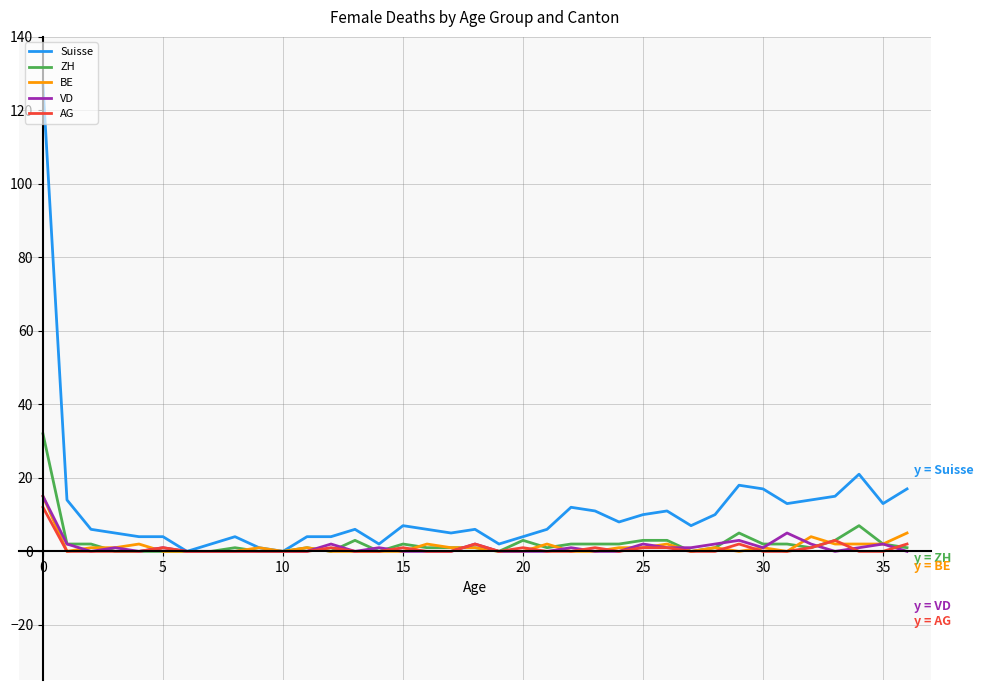

What is the maximum value shown in the chart?

127